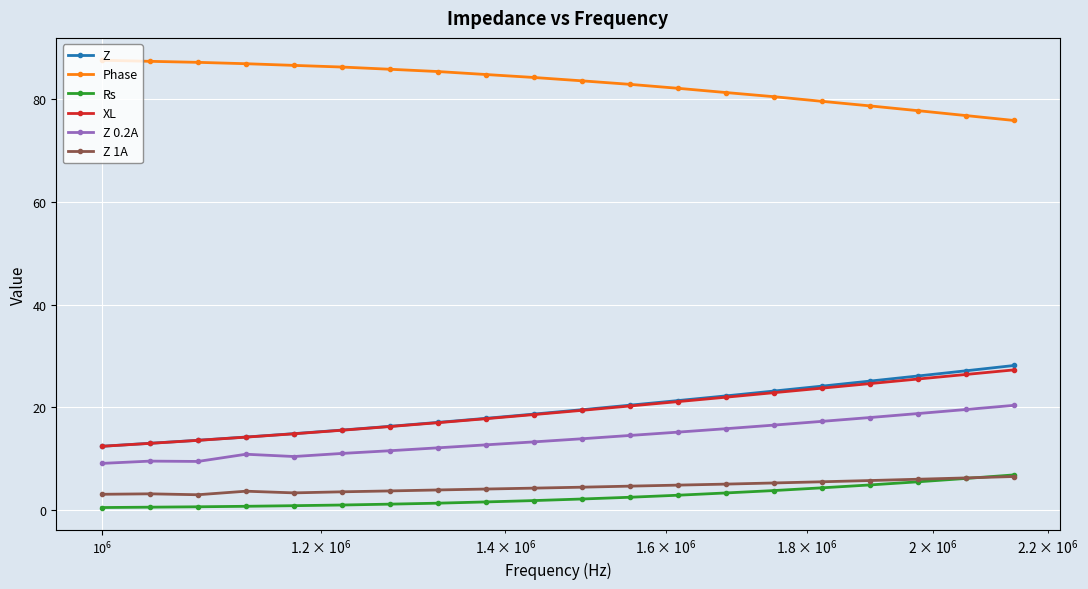

Which series has the largest total across all categories?

Phase